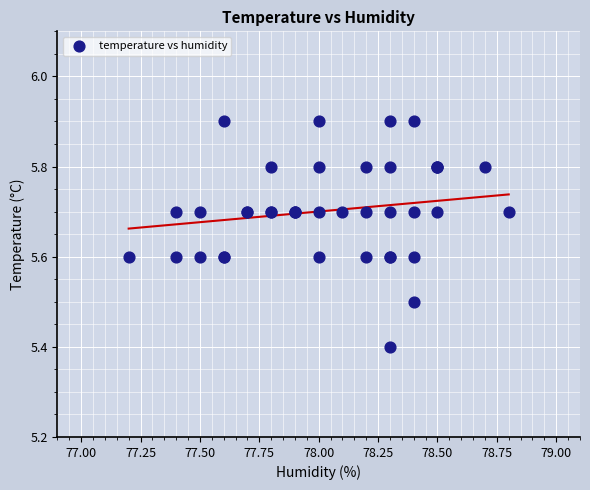

What Y value in the scatter plot is closest to 5?

5.4